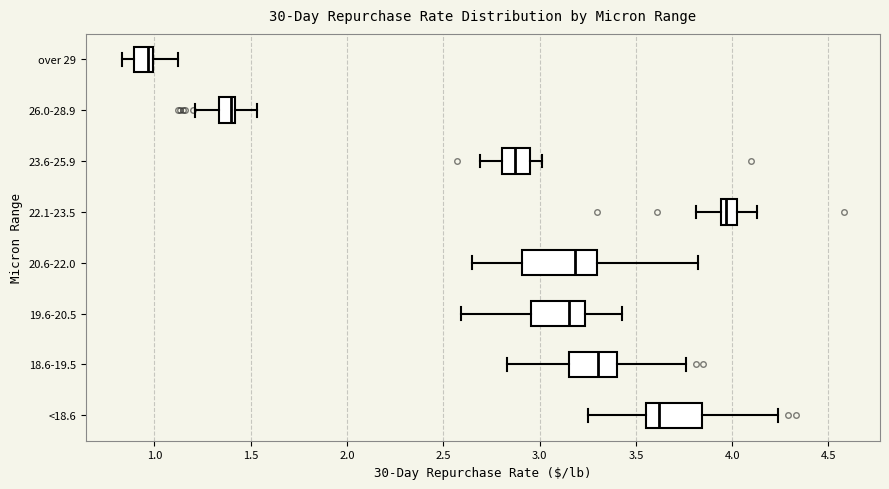

Reading bottom to top, transcribe this box plot: for each box, give where its median line is, the range the box spans, and where its two whiskers end, as read against the x-axis. The values are not printed on the chart, so give them approximately, as read against the axis.

<18.6: median 3.60, box 3.55 to 3.85, whiskers 3.25 to 4.25
18.6-19.5: median 3.30, box 3.15 to 3.40, whiskers 2.85 to 3.75
19.6-20.5: median 3.15, box 2.95 to 3.25, whiskers 2.60 to 3.45
20.6-22.0: median 3.20, box 2.90 to 3.30, whiskers 2.65 to 3.80
22.1-23.5: median 3.95 (just right of the box's left edge), box 3.95 to 4.05, whiskers 3.80 to 4.15
23.6-25.9: median 2.85, box 2.80 to 2.95, whiskers 2.70 to 3.00
26.0-28.9: median 1.40 (just left of the box's right edge), box 1.35 to 1.40, whiskers 1.20 to 1.55
over 29: median 0.95, box 0.90 to 1.00, whiskers 0.85 to 1.10